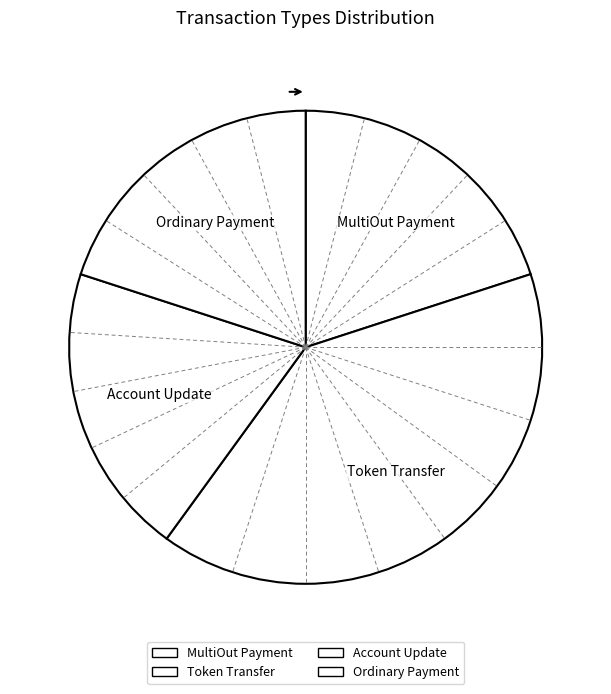

Does Account Update account for over 50% of the chart?

No